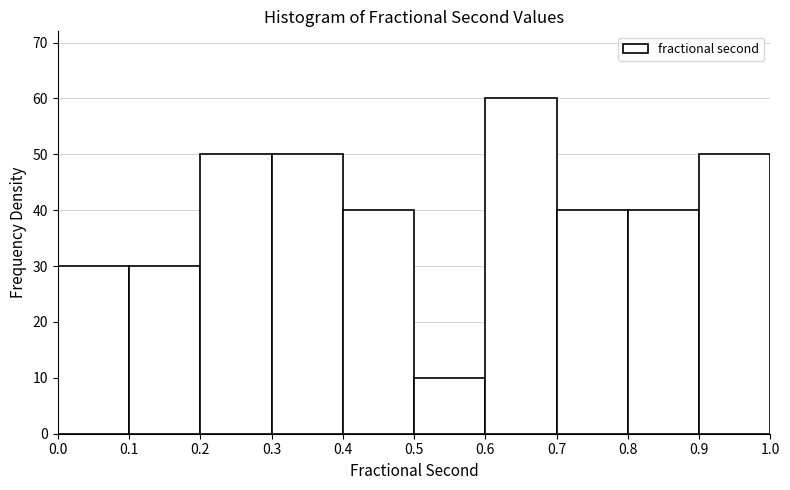

Which range on the x-axis has the tallest bar?

0.6 to 0.7